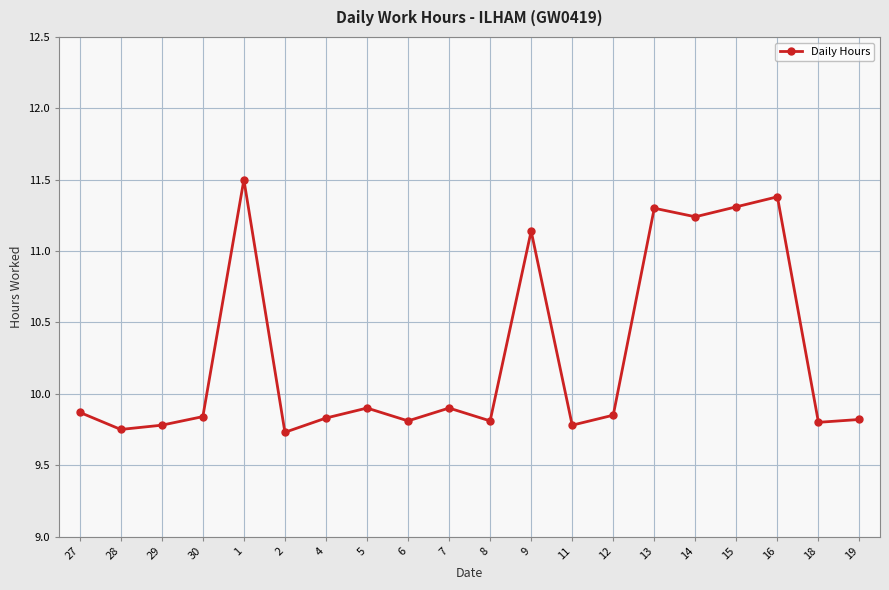

Is it true that the value at 14 is 6.0?

False